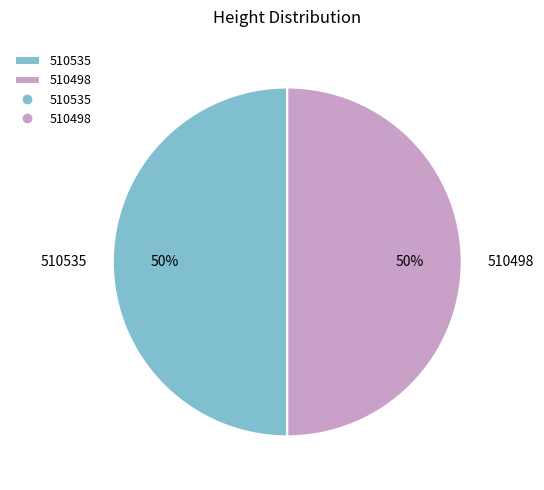

What is the ratio of the value at 510498 to the value at 510535?

1.0